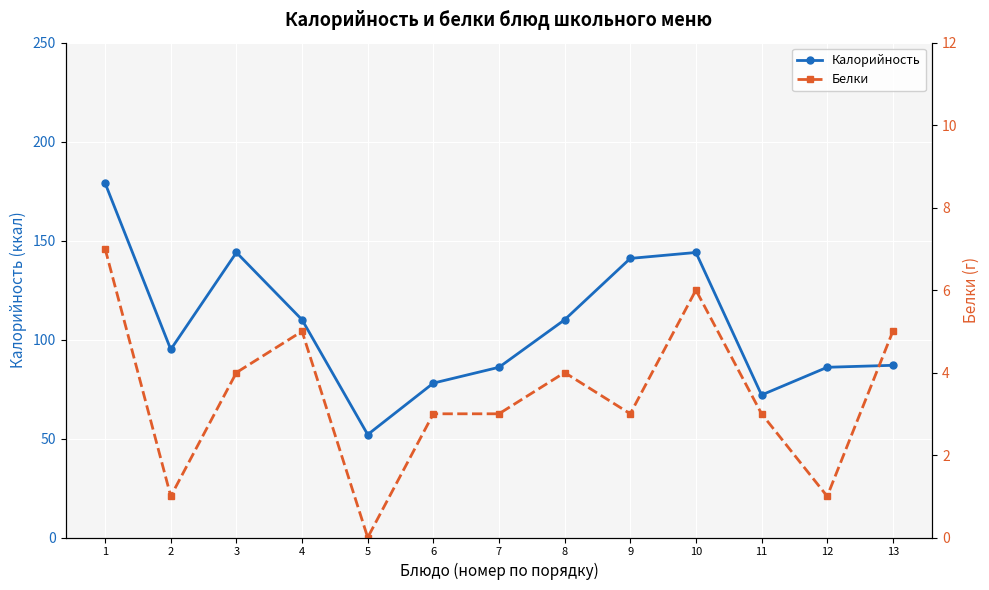

True or false: Белки and Калорийность cross at least once.

False